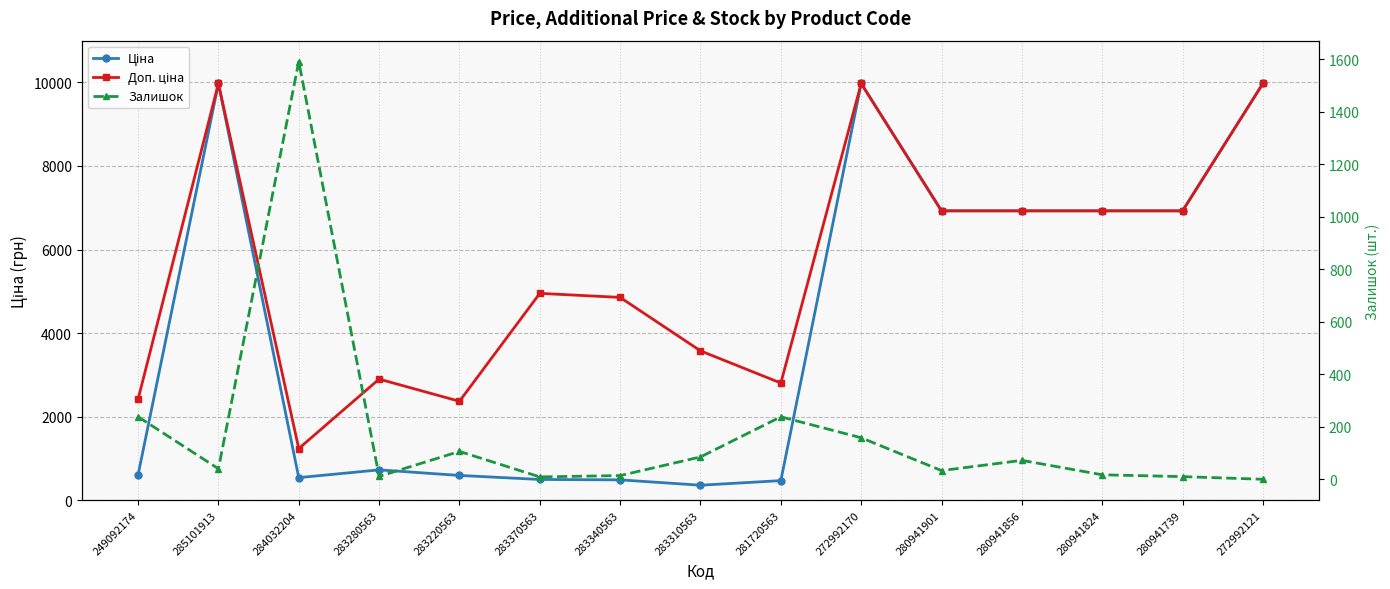

At which category does Ціна reach its first local peak?

285101913